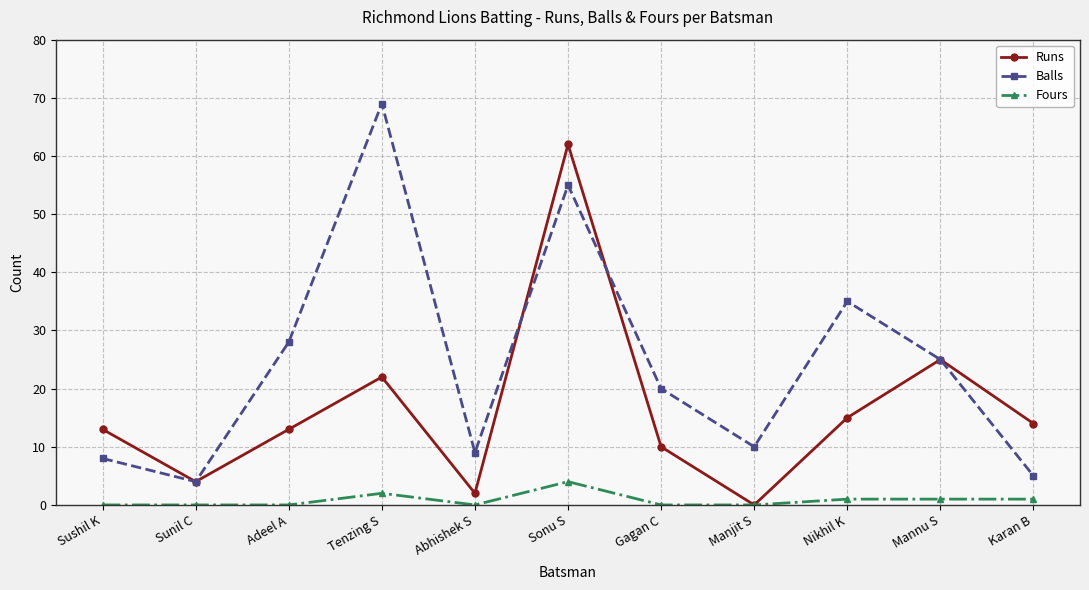

Does the chart display data point markers on the line(s)?

Yes